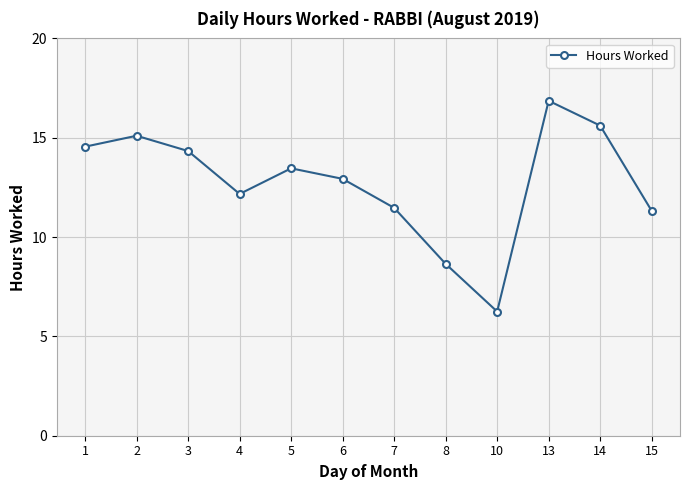

How many series are shown in this chart?

1